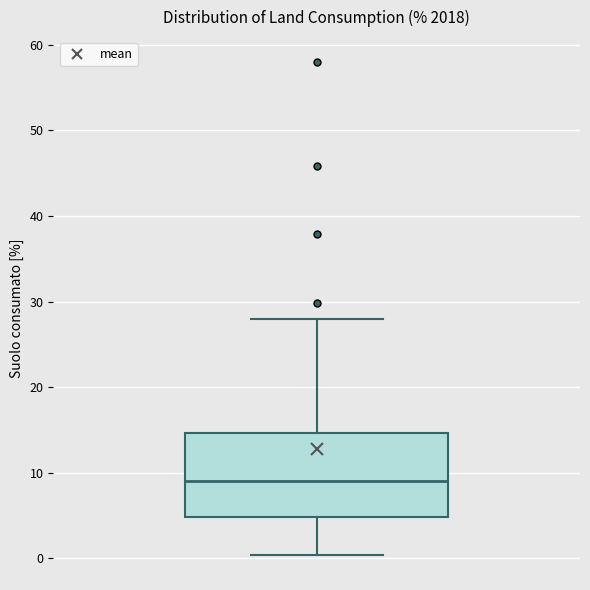

Read this box plot against the y-axis: the position of the median line, the range covered by the box, and the ends of both whiskers. The values are not printed on the chart, so give them approximately, as read against the axis.

median 9, box 5 to 15, whiskers 0 to 28